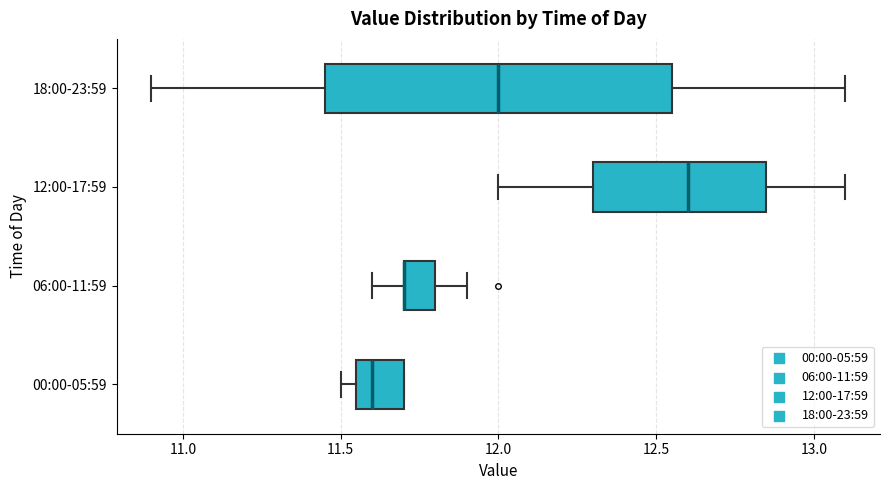

Which box is the widest, from its left edge to its right edge?

18:00-23:59